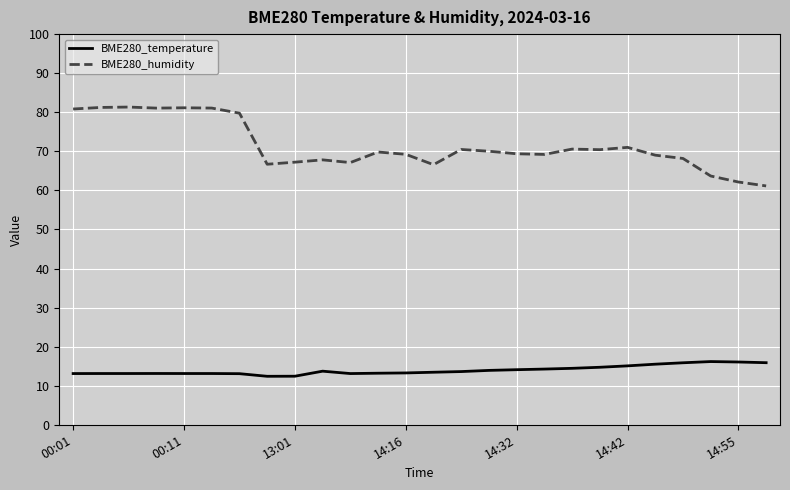

Which series has the largest total across all categories?

BME280_humidity